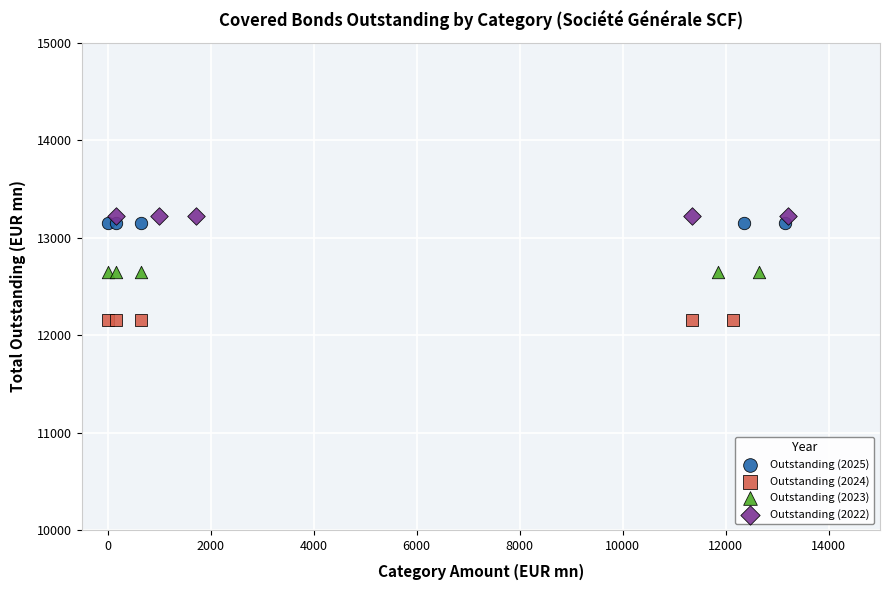

Which series reaches the minimum Y coordinate?

Outstanding (2024)